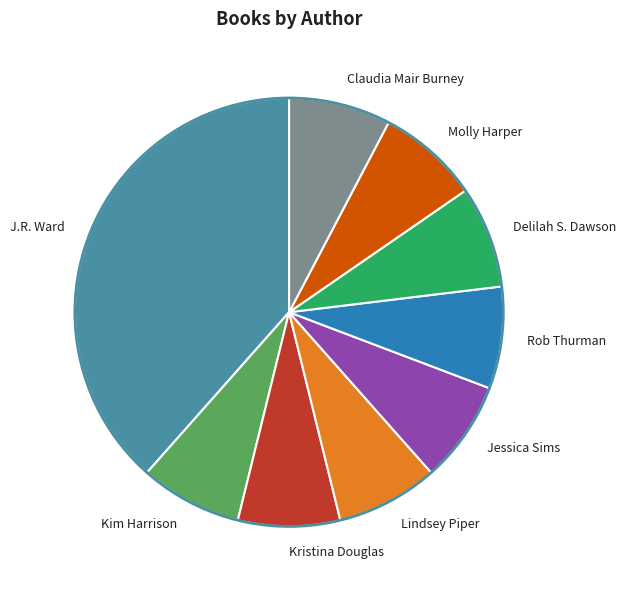

Approximately how many times larger is the value at Claudia Mair Burney compared to Rob Thurman?

1.0